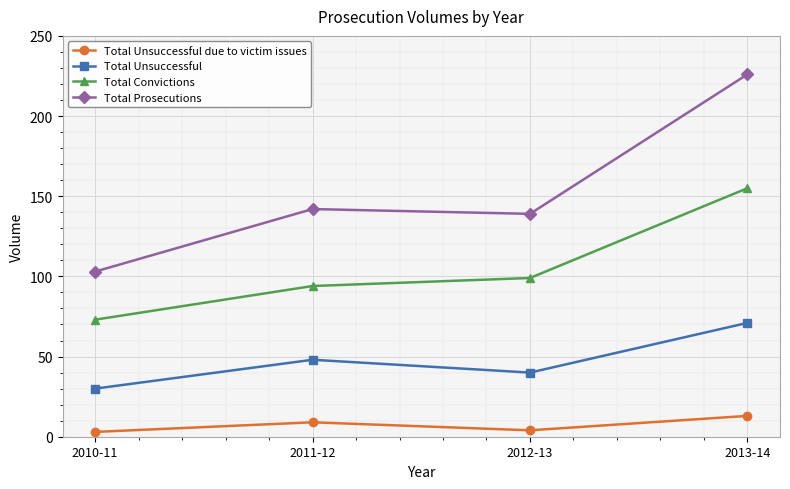

What is the value of the Total Unsuccessful point at the 4th from the left?

71